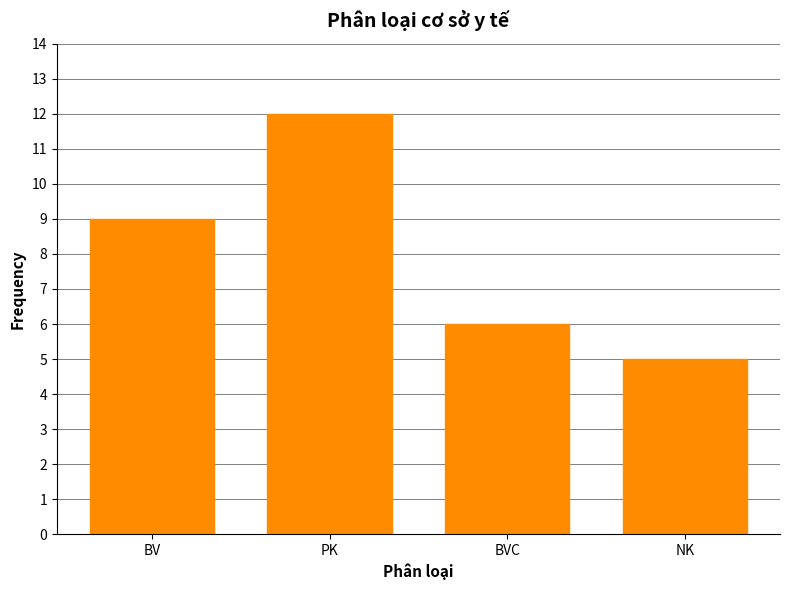

Reading left to right, extract all data points from this chart.

BV=9	PK=12	BVC=6	NK=5